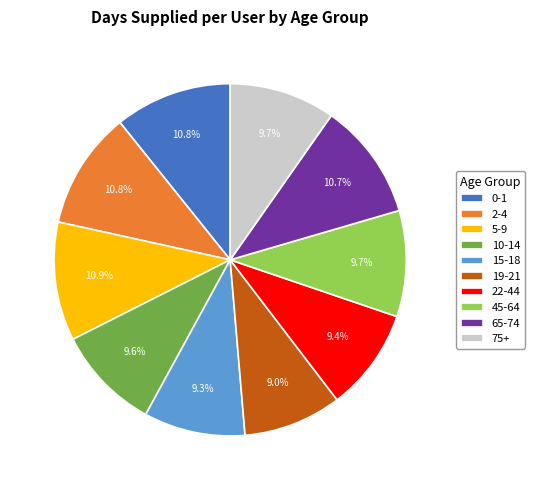

What percentage is the 0-1 slice, to the nearest percent?

11%